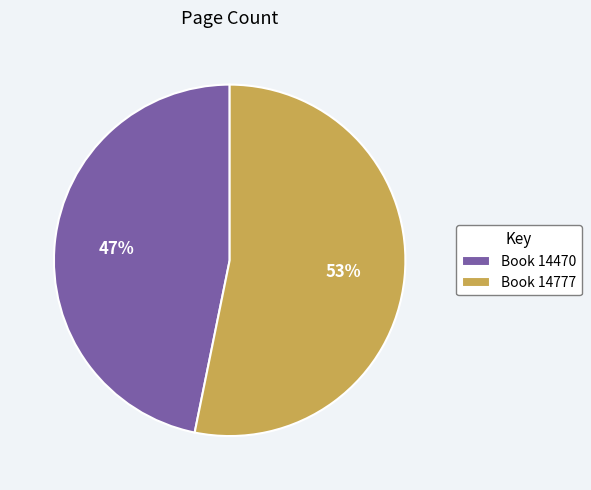

Which slice is the largest?

Book 14777